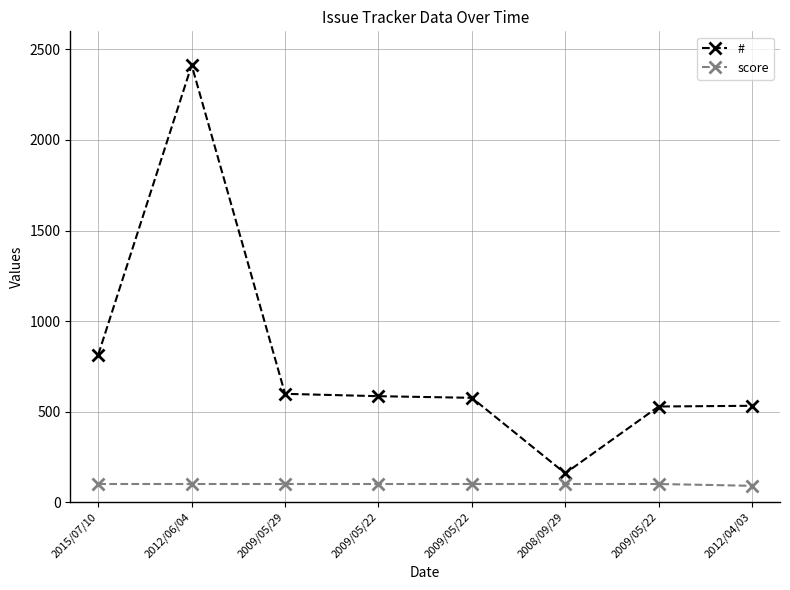

Is this an area chart (filled region under the line)?

No